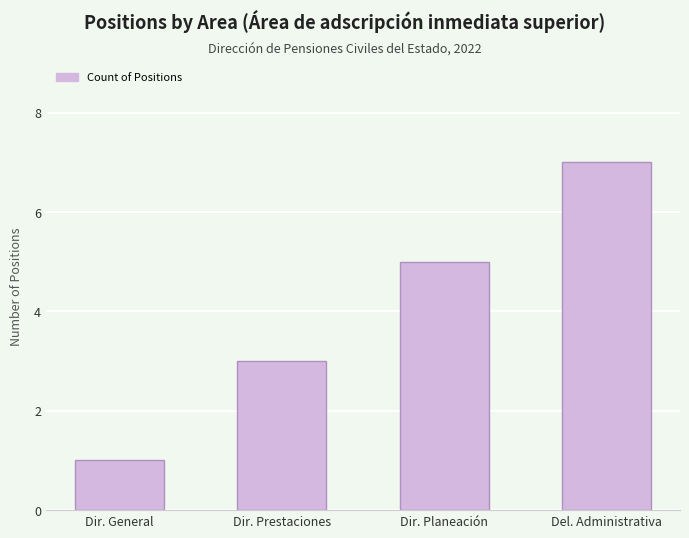

What is the greatest value displayed?

7